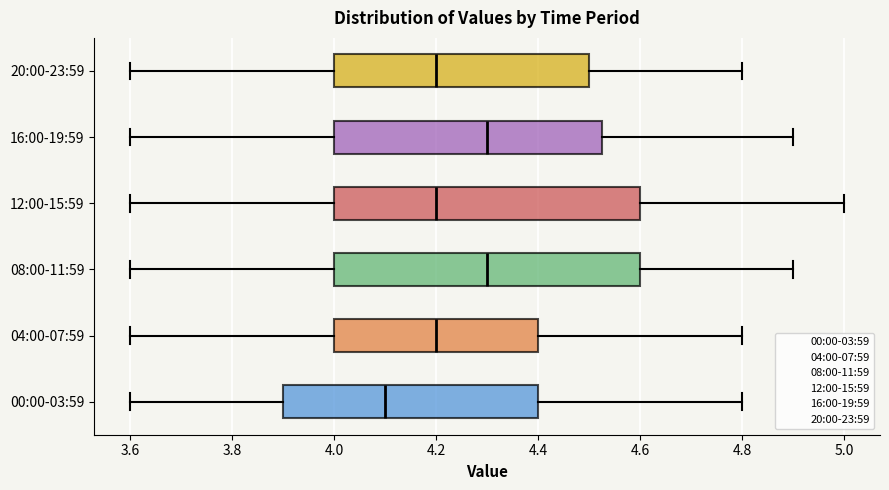

Where does the median line of the box for 04:00-07:59 sit on the x-axis? The values are not printed on the chart, so give them approximately, as read against the axis.

4.20